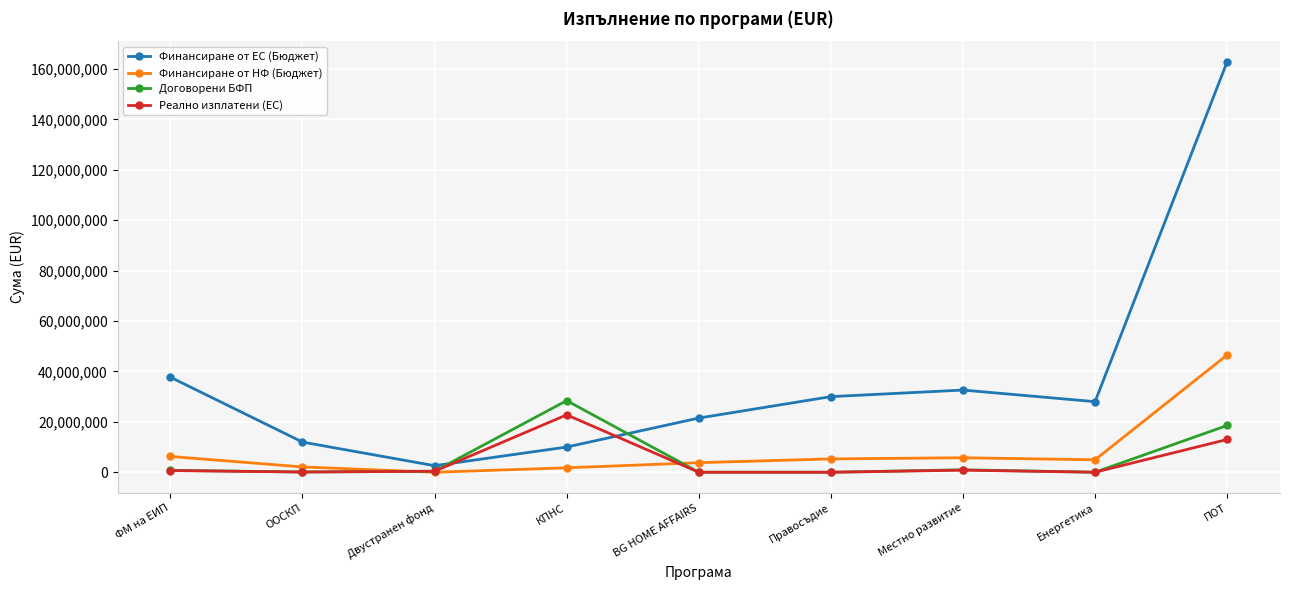

Which series has the widest spread of values?

Финансиране от ЕС (Бюджет)